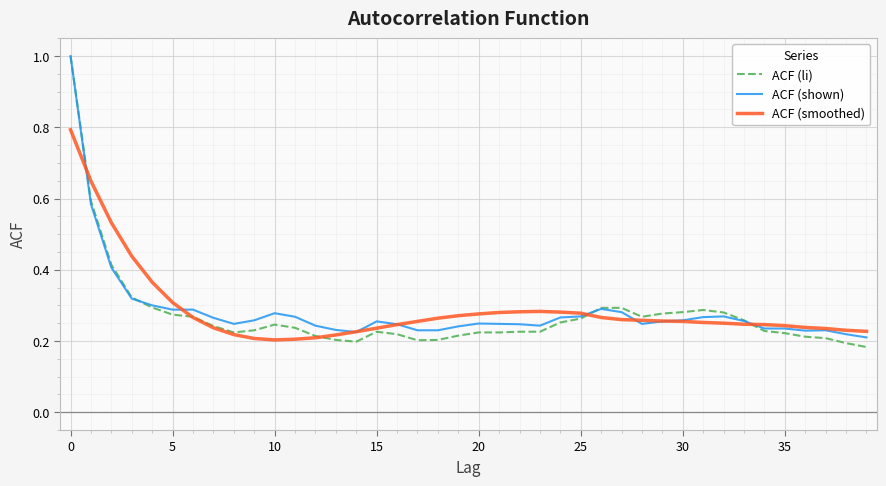

True or false: ACF (shown) has more than 2 interior local peaks.

True